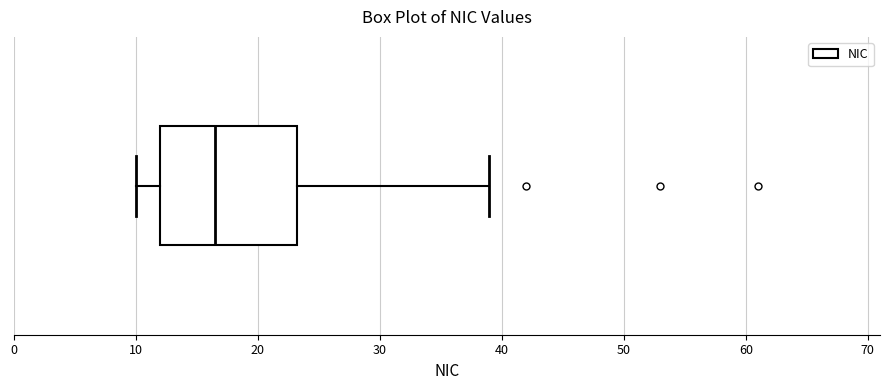

Transcribe this box plot: give where the median line is, the range the box spans, and where the two whiskers end, as read against the x-axis. The values are not printed on the chart, so give them approximately, as read against the axis.

median 17, box 12 to 23, whiskers 10 to 39